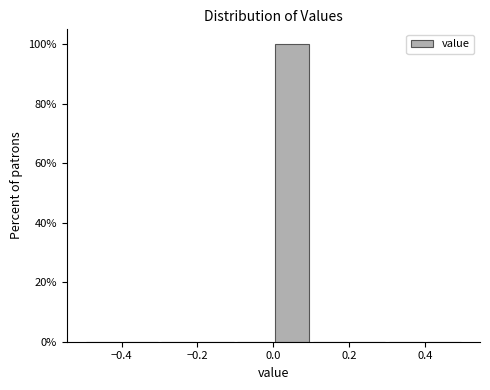

Which range on the x-axis has the tallest bar?

0.0 to 0.1